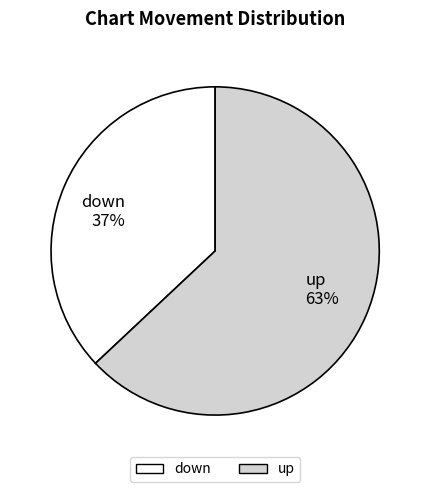

How many slices are in this pie chart?

2